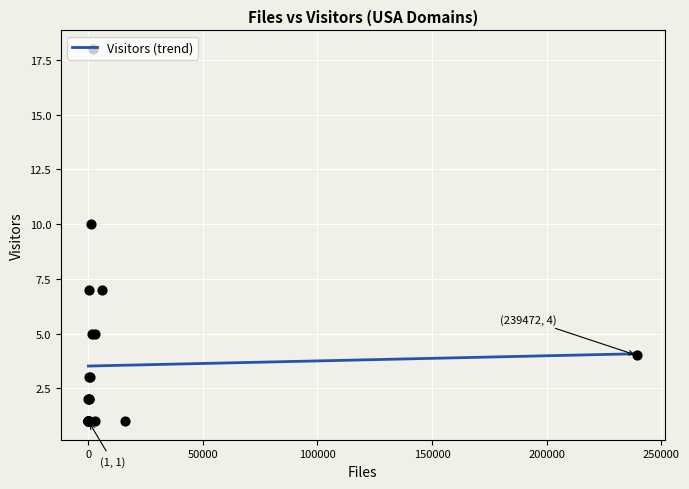

What is the change in value from colorado.edu to sandia.gov?

-17